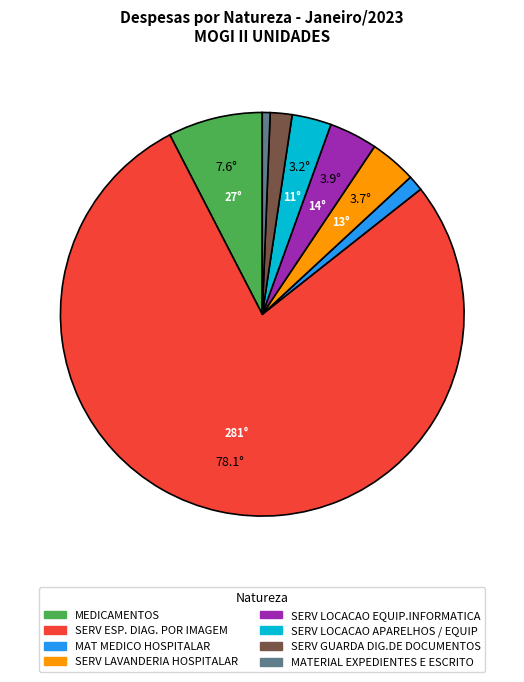

Approximately how many times larger is the value at SERV LOCACAO APARELHOS / EQUIP compared to SERV LOCACAO EQUIP.INFORMATICA?

0.8